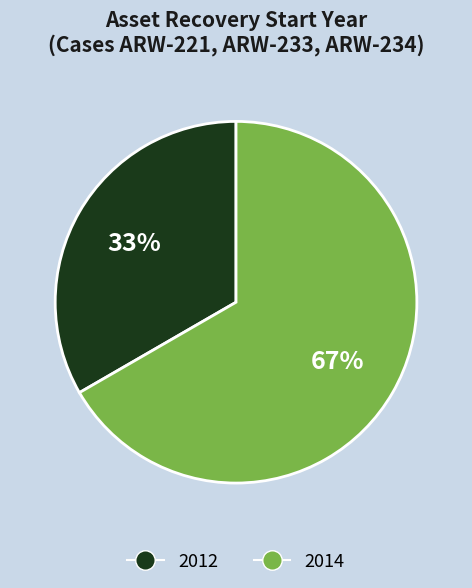

Is there any slice that represents more than half of the pie?

Yes